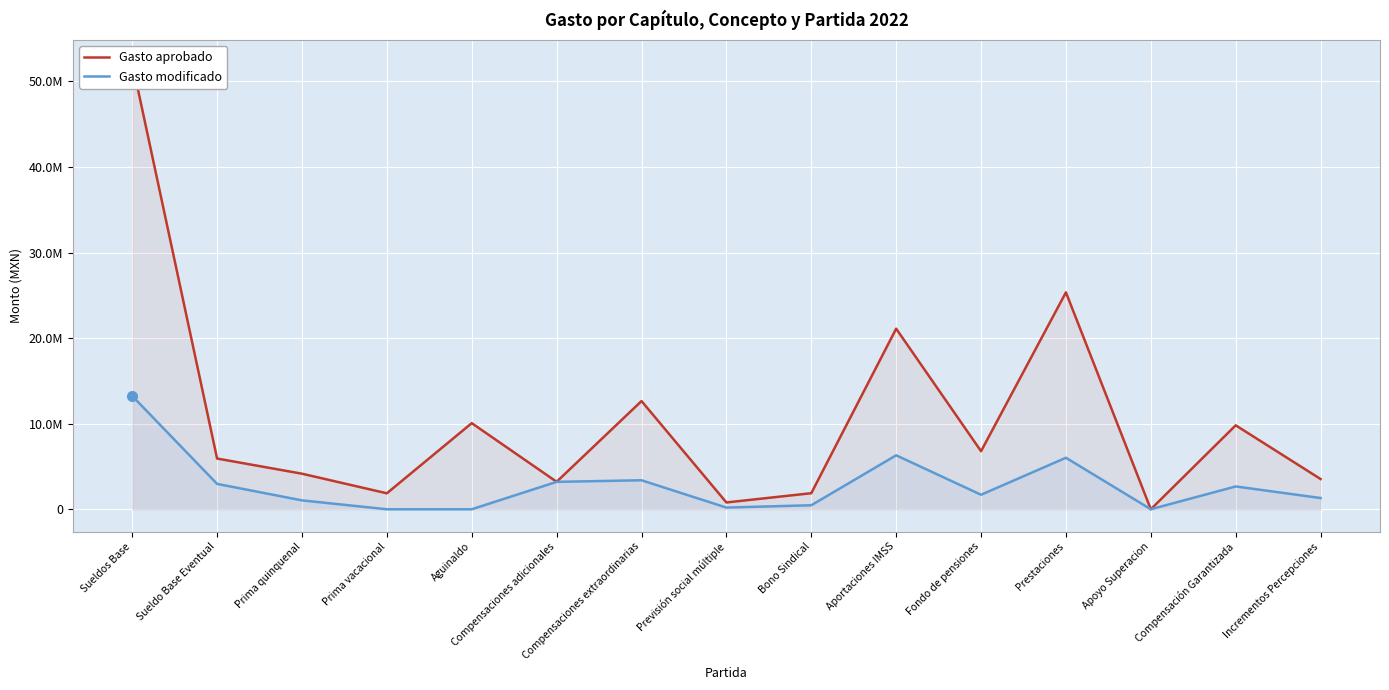

Reading left to right, list all the values displayed in this chart.

Gasto aprobado: Sueldos Base=52208784	Sueldo Base Eventual=5930436	Prima quinquenal=4158420	Prima vacacional=1867166	Aguinaldo=10065976	Compensaciones adicionales=3212768	Compensaciones extraordinarias=12647724	Previsión social múltiple=795924	Bono Sindical=1877628	Aportaciones IMSS=21106283	Fondo de pensiones=6787152	Prestaciones=25353967	Apoyo Superacion=0	Compensación Garantizada=9812748	Incrementos Percepciones=3534276
Gasto modificado: Sueldos Base=13246582	Sueldo Base Eventual=2965218	Prima quinquenal=1039605	Prima vacacional=0	Aguinaldo=0	Compensaciones adicionales=3203192	Compensaciones extraordinarias=3388931	Previsión social múltiple=198981	Bono Sindical=469407	Aportaciones IMSS=6305773	Fondo de pensiones=1696788	Prestaciones=6021960	Apoyo Superacion=0	Compensación Garantizada=2667985	Incrementos Percepciones=1313589